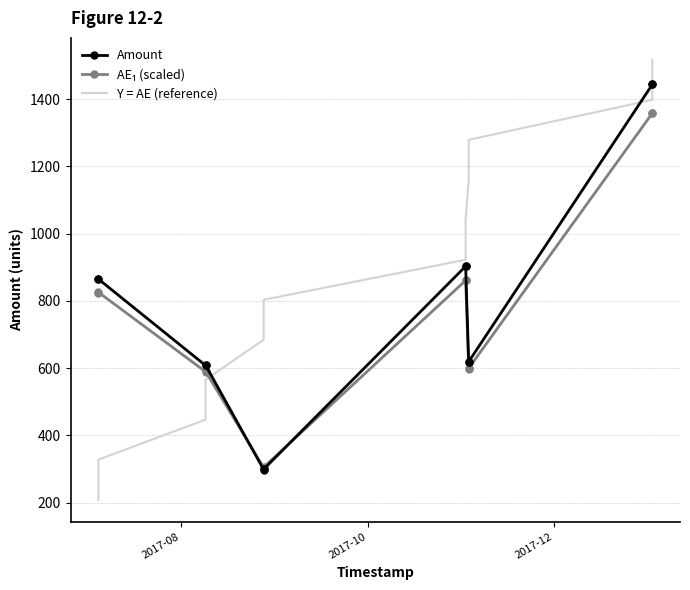

After their last crossing, which series has the higher values: Amount or Y = AE (reference)?

Y = AE (reference)